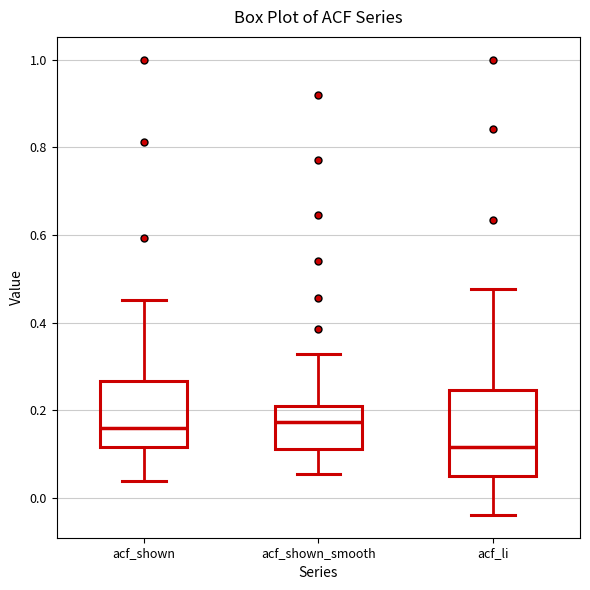

Reading left to right, transcribe this box plot: for each box, give where its median line is, the range the box spans, and where its two whiskers end, as read against the y-axis. The values are not printed on the chart, so give them approximately, as read against the axis.

acf_shown: median 0.16, box 0.12 to 0.26, whiskers 0.04 to 0.46
acf_shown_smooth: median 0.18, box 0.12 to 0.22, whiskers 0.06 to 0.32
acf_li: median 0.12, box 0.06 to 0.24, whiskers -0.04 to 0.48